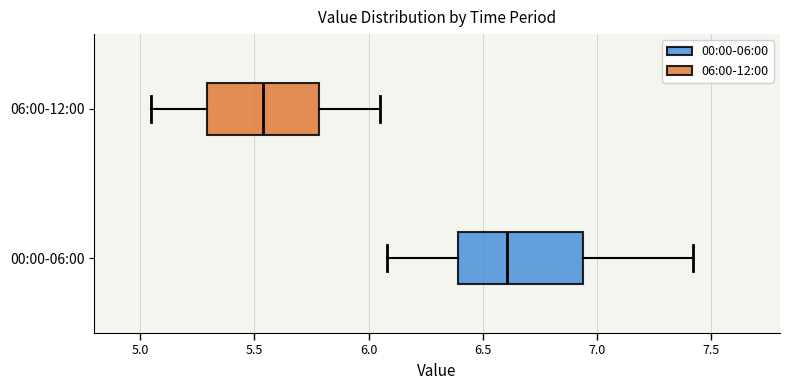

Where is the left edge of the box for 06:00-12:00 on the x-axis? The values are not printed on the chart, so give them approximately, as read against the axis.

5.30